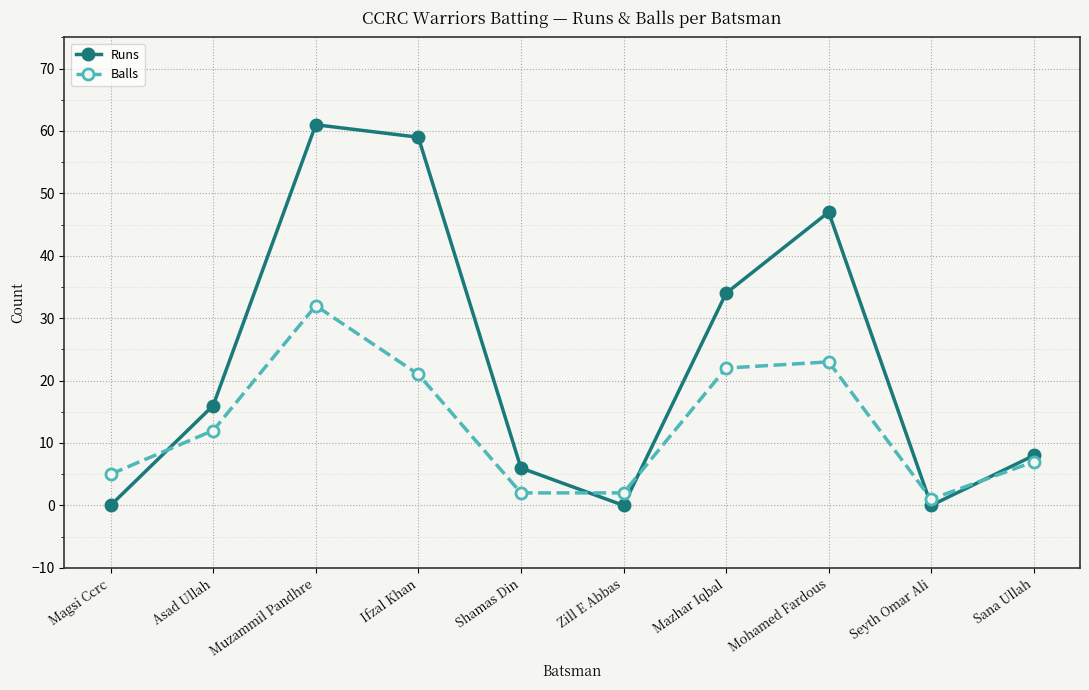

True or false: Runs has a value of 4 at Sana Ullah.

False